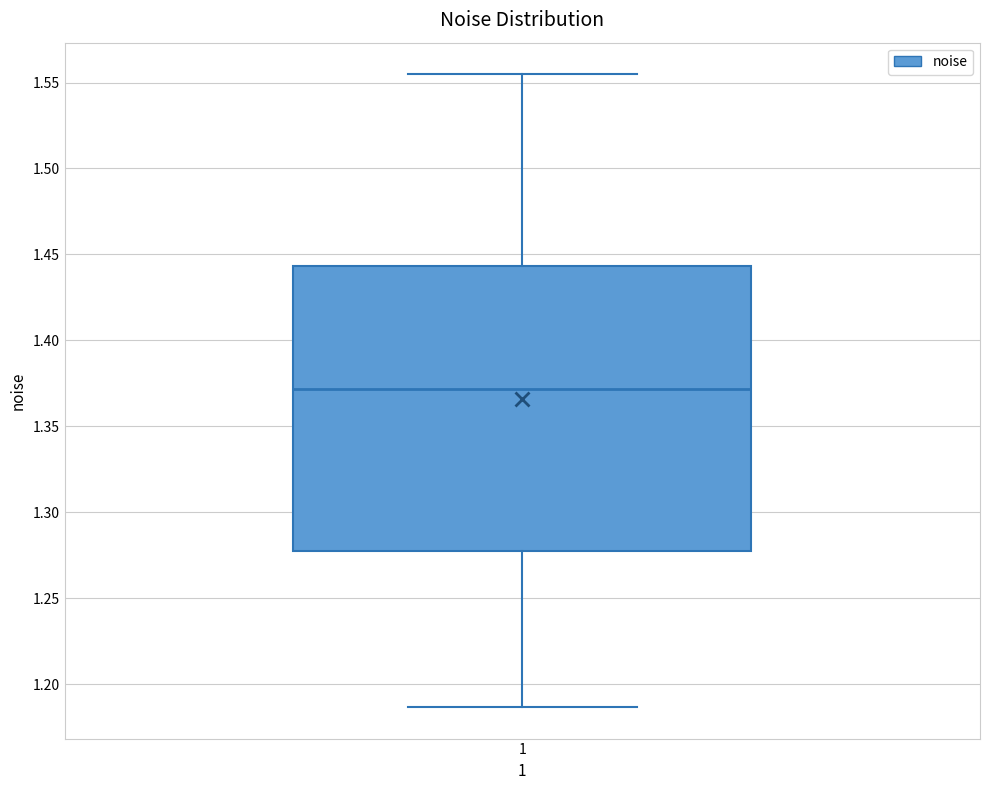

Read this box plot against the y-axis: the position of the median line, the range covered by the box, and the ends of both whiskers. The values are not printed on the chart, so give them approximately, as read against the axis.

median 1.370, box 1.280 to 1.445, whiskers 1.185 to 1.555